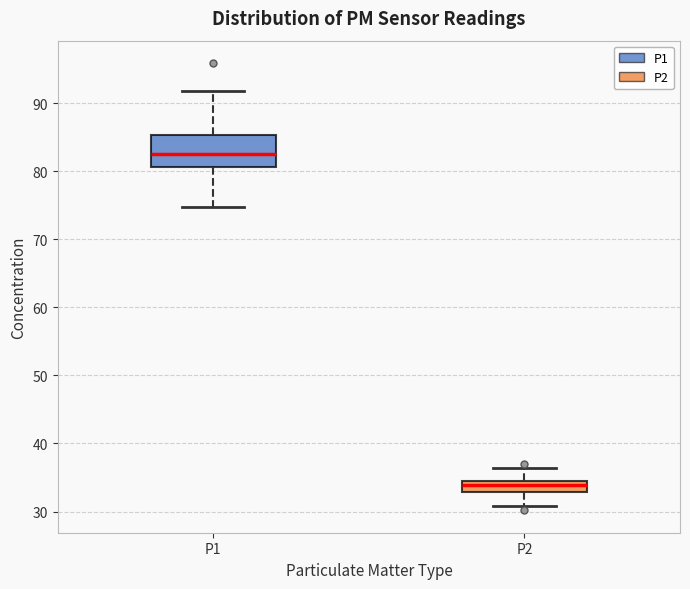

Where is the lower edge of the box for P2 on the y-axis? The values are not printed on the chart, so give them approximately, as read against the axis.

33